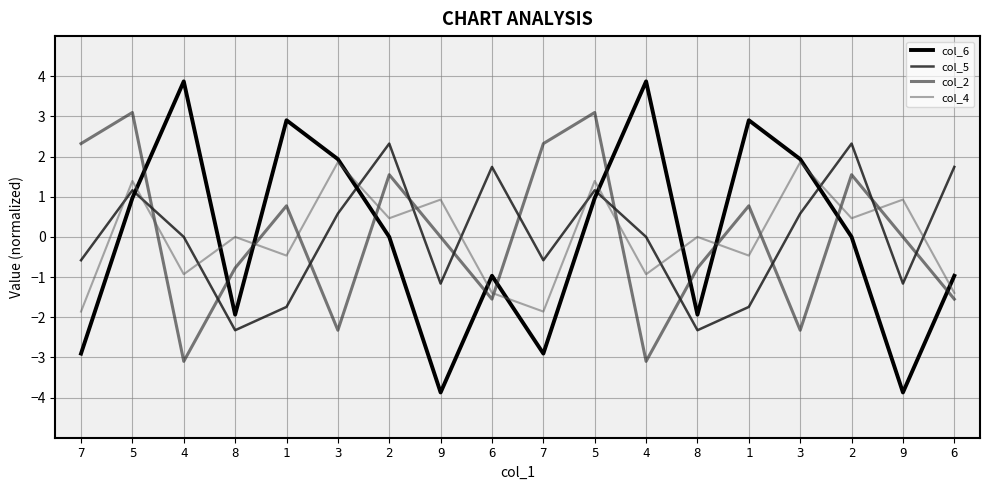

What is the difference between the maximum and minimum values in the col_5 series?

4.6